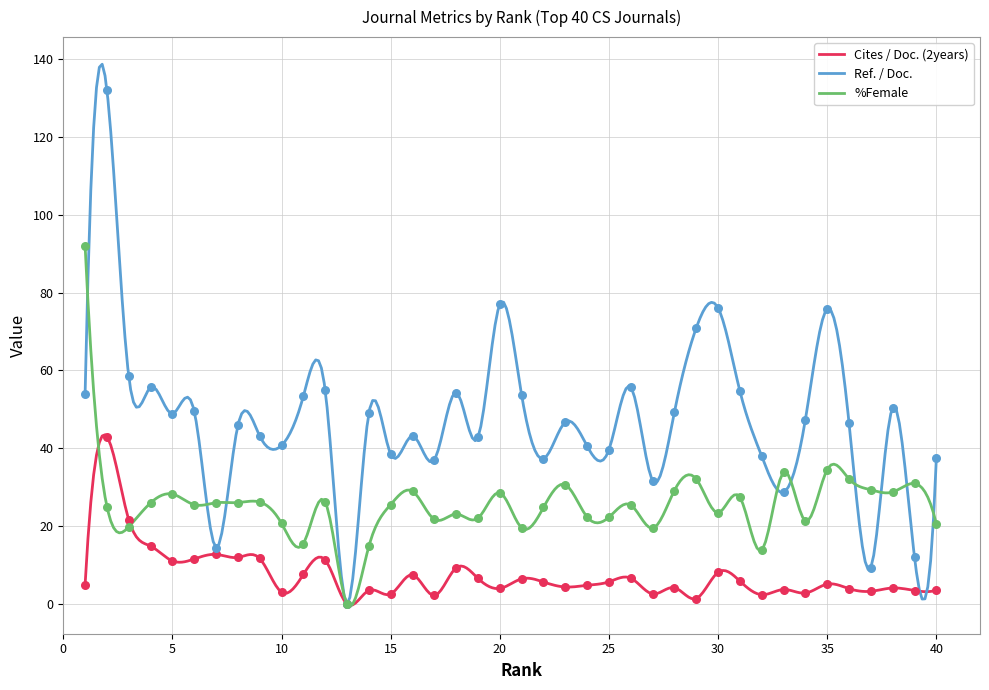

Which series reaches the minimum Y coordinate?

Cites / Doc. (2years)